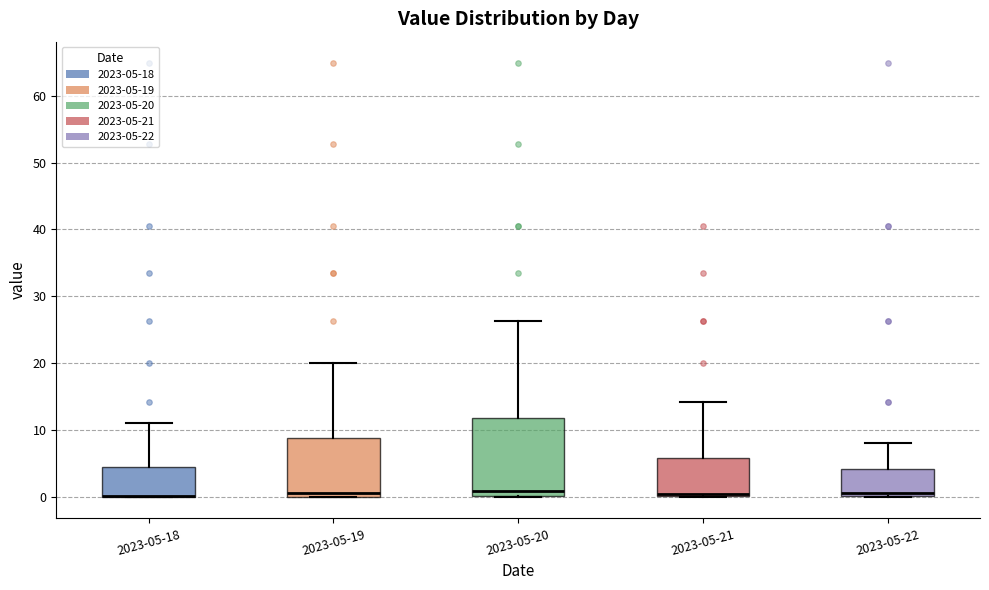

Reading left to right, read every box against the y-axis: the position of its median line, the range the box covers, and the ends of its whiskers. The values are not printed on the chart, so give them approximately, as read against the axis.

2023-05-18: median 0 (drawn on the box's lower edge), box 0 to 5, whiskers 0 to 11
2023-05-19: median 1, box 0 to 9, whiskers 0 to 20
2023-05-20: median 1, box 0 to 12, whiskers 0 to 26
2023-05-21: median 0 (just above the box's lower edge), box 0 to 6, whiskers 0 to 14
2023-05-22: median 1, box 0 to 4, whiskers 0 to 8